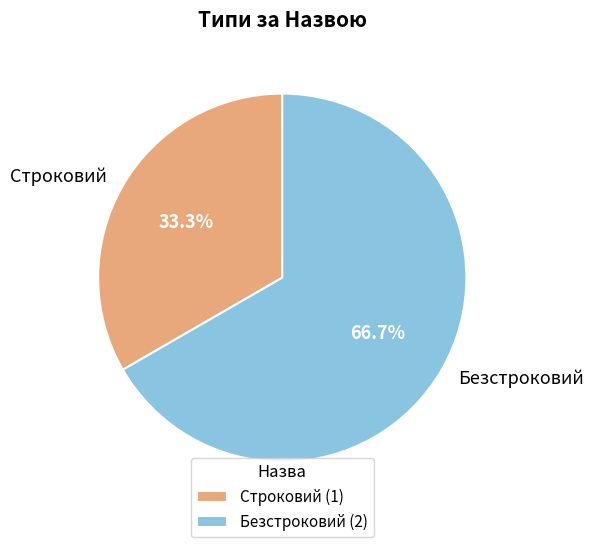

What percentage is the Безстроковий slice, to the nearest percent?

67%